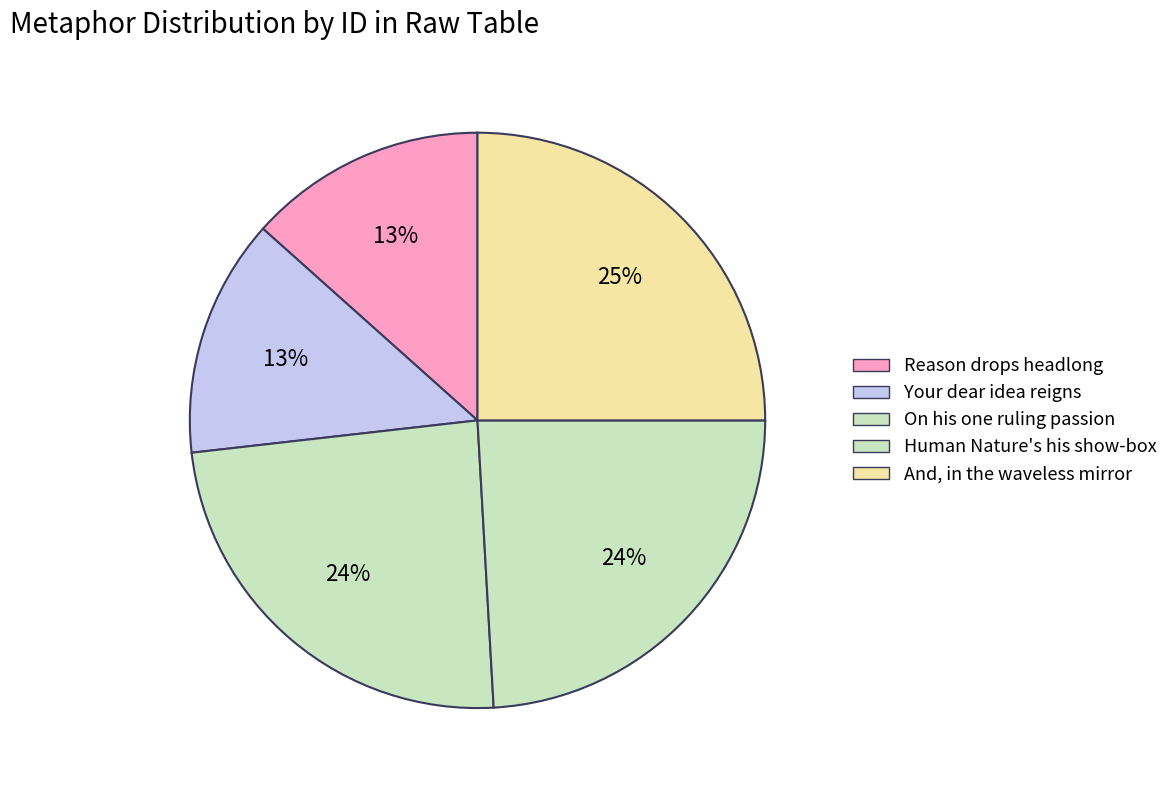

True or false: Human Nature's his show-box accounts for 32% of the total.

False